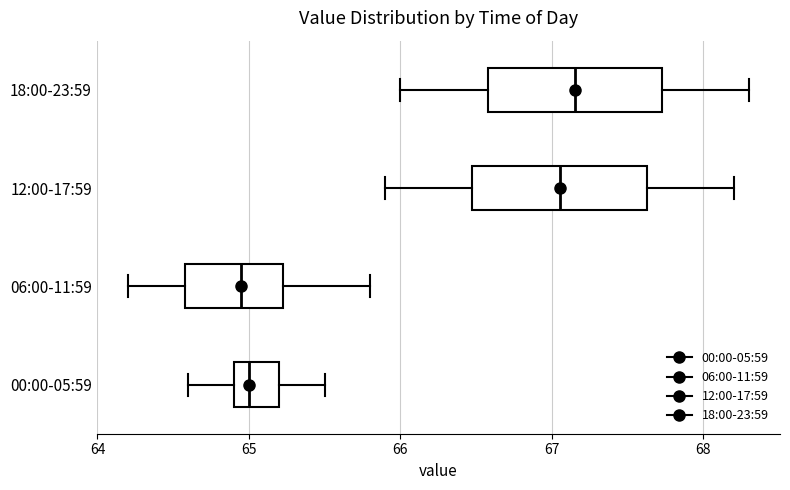

Reading bottom to top, read every box against the x-axis: the position of its median line, the range the box covers, and the ends of its whiskers. The values are not printed on the chart, so give them approximately, as read against the axis.

00:00-05:59: median 65.0, box 64.9 to 65.2, whiskers 64.6 to 65.5
06:00-11:59: median 65.0, box 64.6 to 65.2, whiskers 64.2 to 65.8
12:00-17:59: median 67.1, box 66.5 to 67.6, whiskers 65.9 to 68.2
18:00-23:59: median 67.2, box 66.6 to 67.7, whiskers 66.0 to 68.3